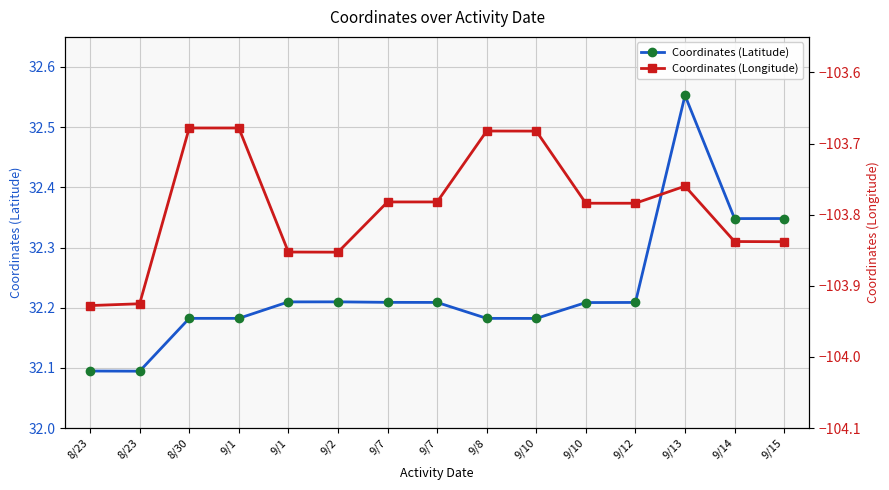

Reading left to right, transcribe all the data shown in this chart.

Coordinates (Latitude): 8/23=32.1	8/23=32.1	8/30=32.2	9/1=32.2	9/1=32.2	9/2=32.2	9/7=32.2	9/7=32.2	9/8=32.2	9/10=32.2	9/10=32.2	9/12=32.2	9/13=32.6	9/14=32.3	9/15=32.3
Coordinates (Longitude): 8/23=-103.9	8/23=-103.9	8/30=-103.7	9/1=-103.7	9/1=-103.9	9/2=-103.9	9/7=-103.8	9/7=-103.8	9/8=-103.7	9/10=-103.7	9/10=-103.8	9/12=-103.8	9/13=-103.8	9/14=-103.8	9/15=-103.8